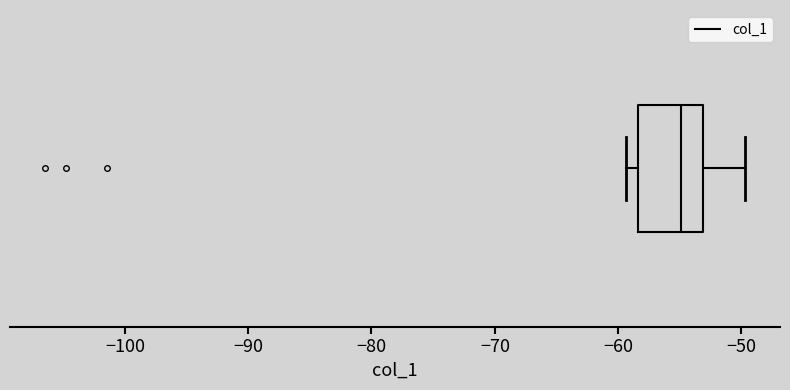

Read this box plot against the x-axis: the position of the median line, the range covered by the box, and the ends of both whiskers. The values are not printed on the chart, so give them approximately, as read against the axis.

median -55, box -58 to -53, whiskers -59 to -50